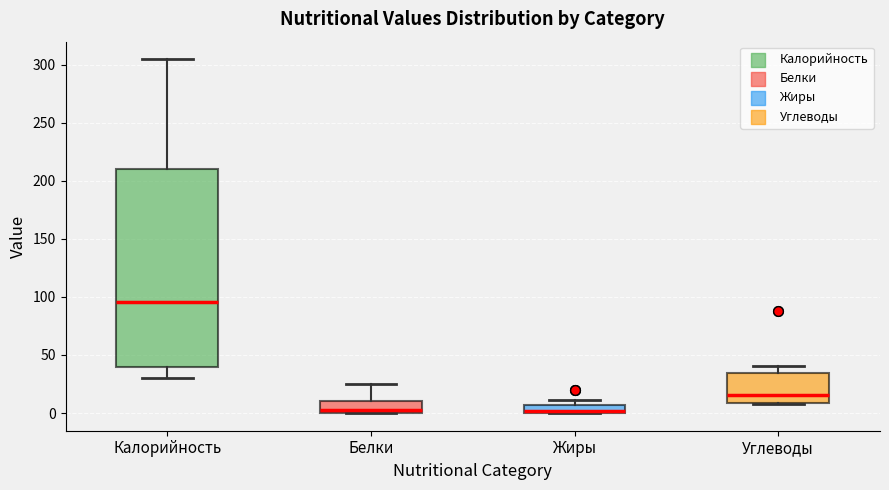

Where does the median line of the box for Белки sit on the y-axis? The values are not printed on the chart, so give them approximately, as read against the axis.

5